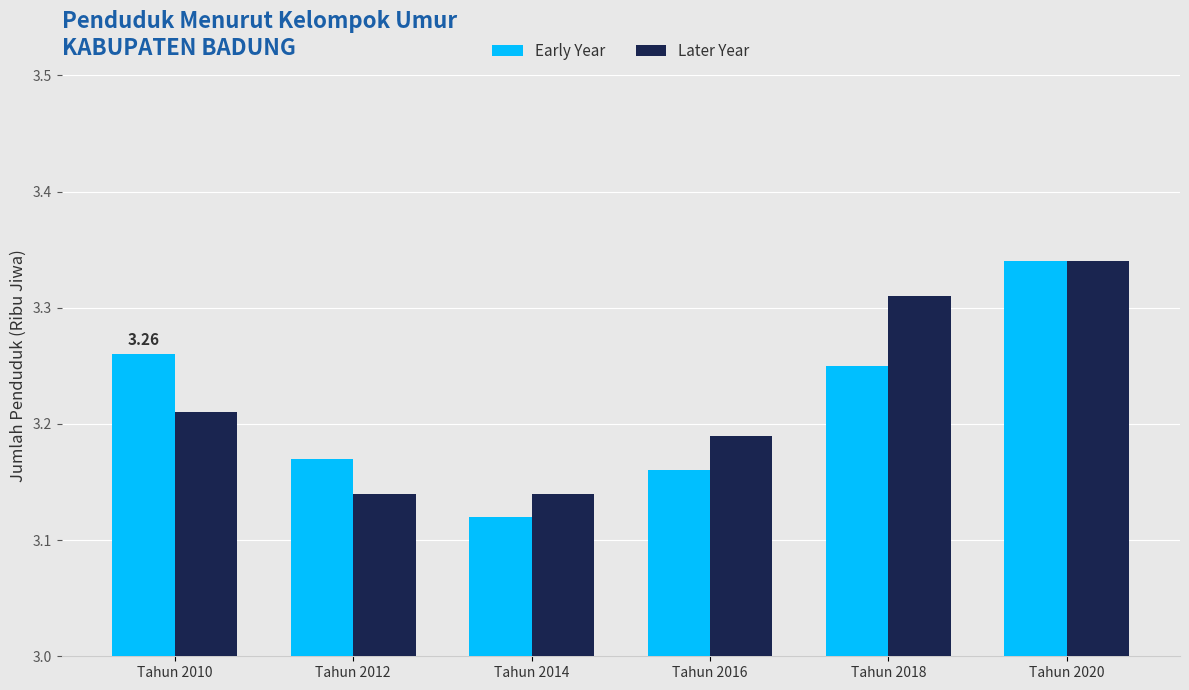

Does the chart contain stacked bars?

No